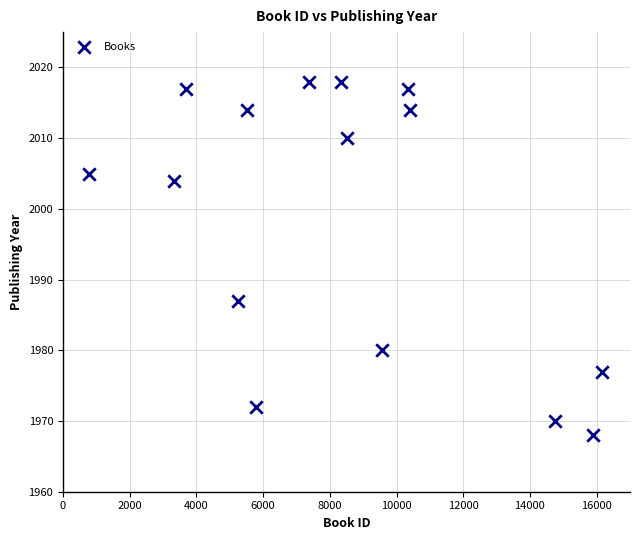

What Y value in the scatter plot is closest to 1993?

1987